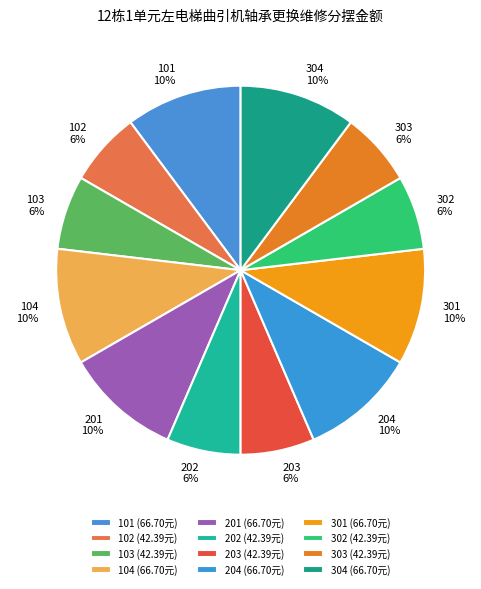

To the nearest percent, what percentage of the pie is 302?

6%